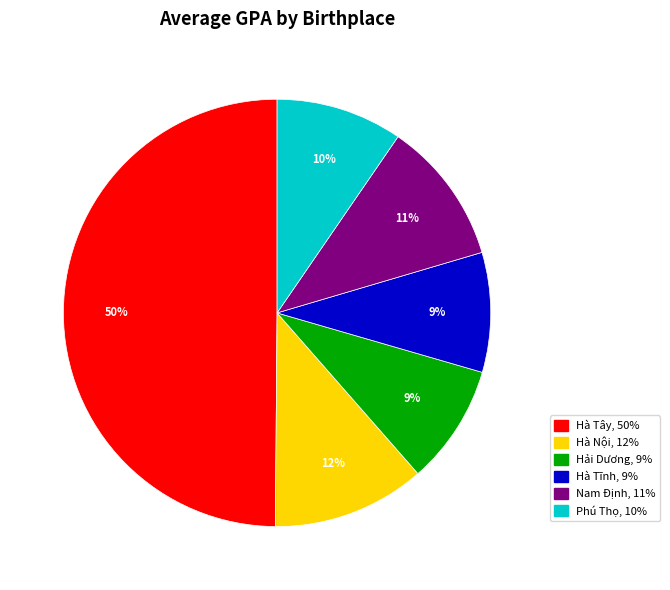

Count the number of slices in the pie.

6